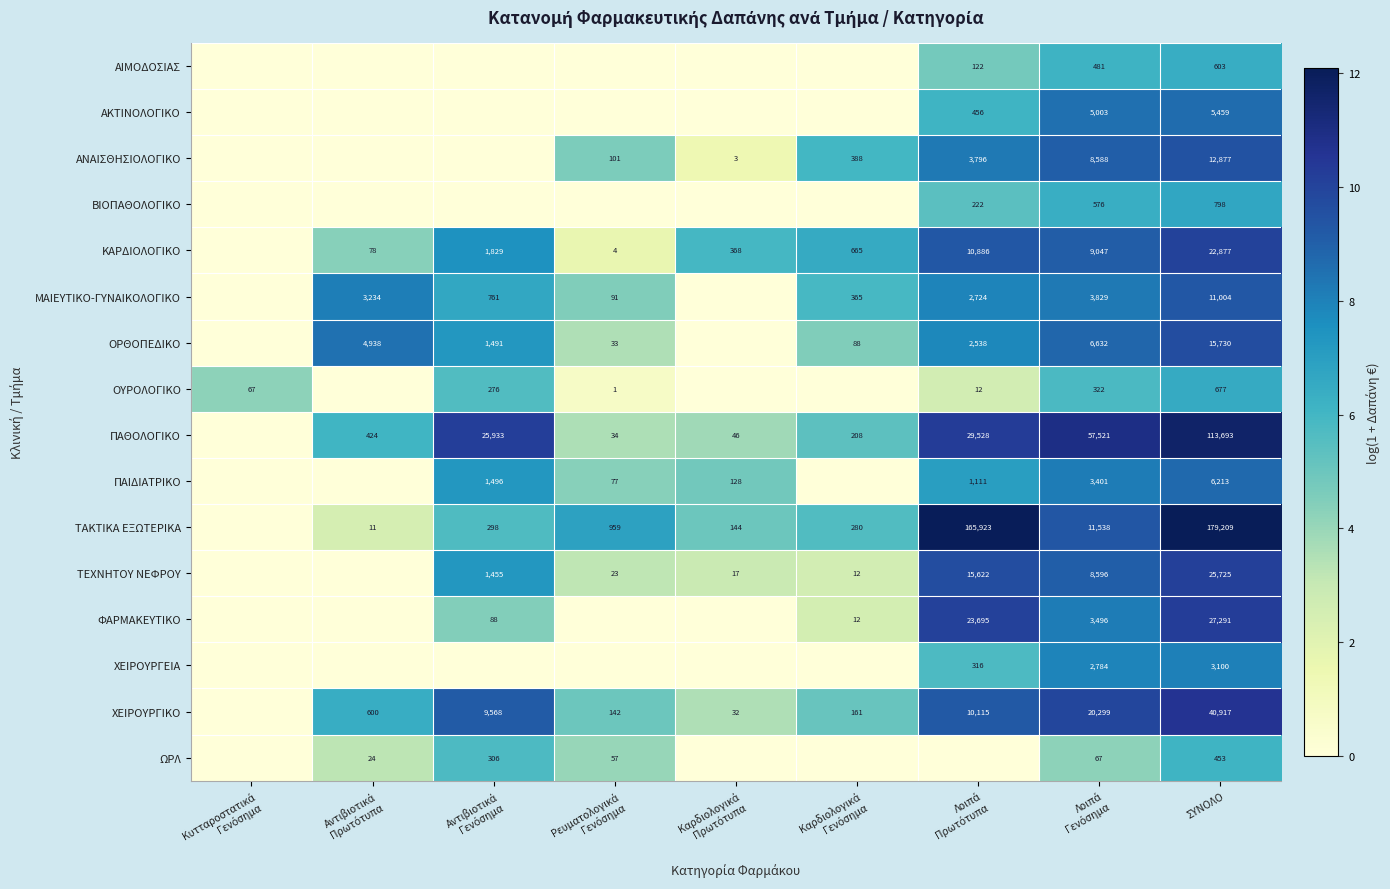

What is the total value across all series at ΣΥΝΟΛΟ?

466626